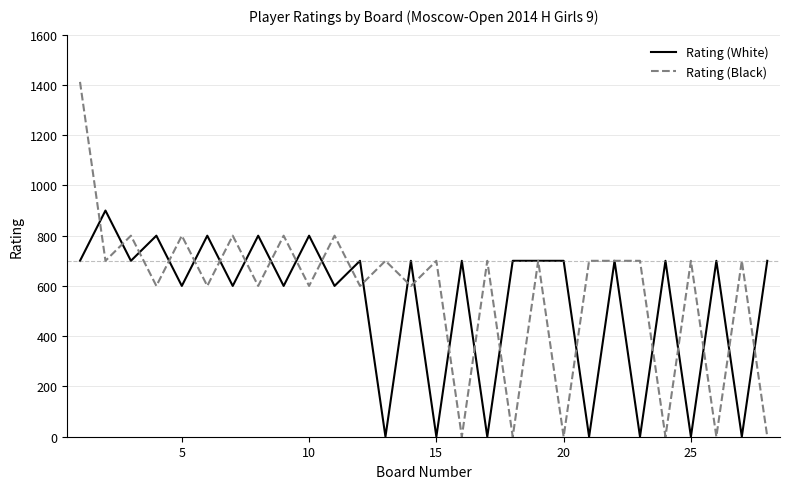

What is the greatest value displayed?

1412